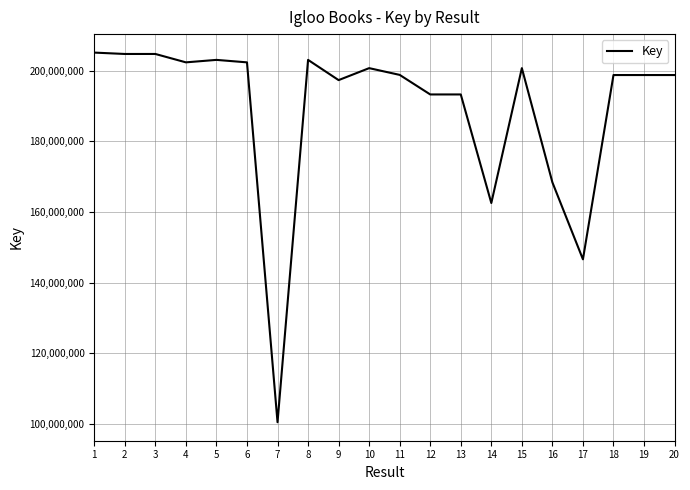

What is the minimum value shown in the chart?

100402880